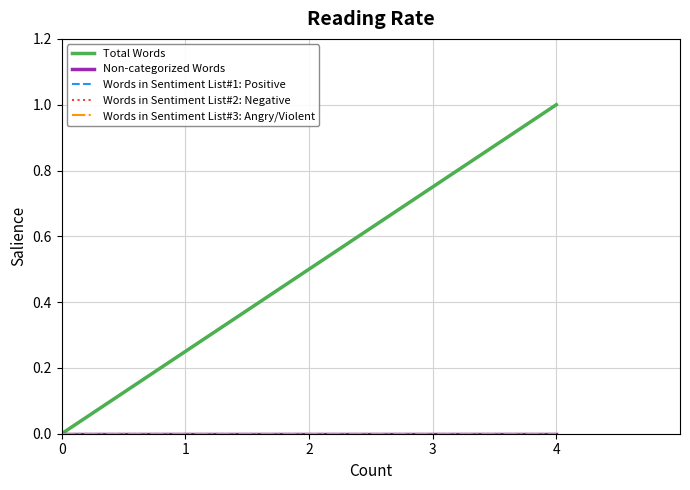

What are all the series names shown in the legend?

Total Words, Non-categorized Words, Words in Sentiment List#1: Positive, Words in Sentiment List#2: Negative, Words in Sentiment List#3: Angry/Violent